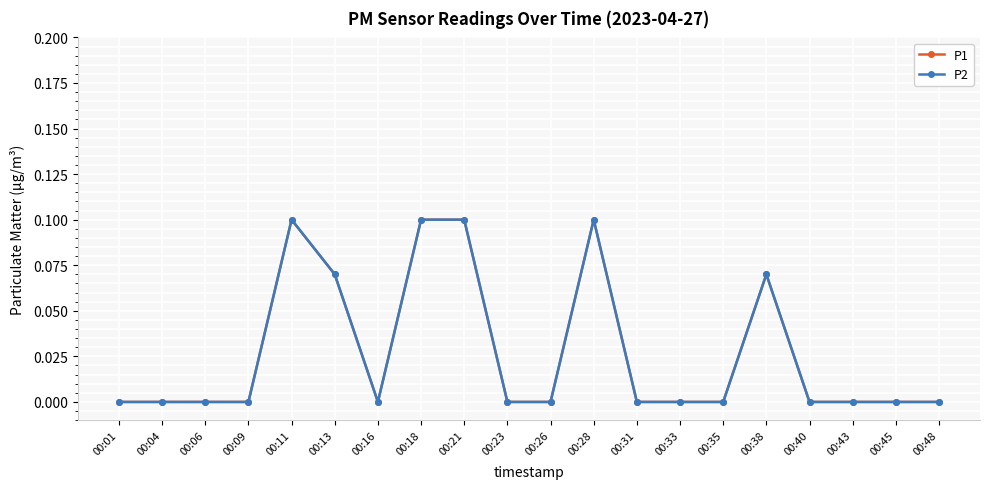

How many lines are shown in the chart?

2